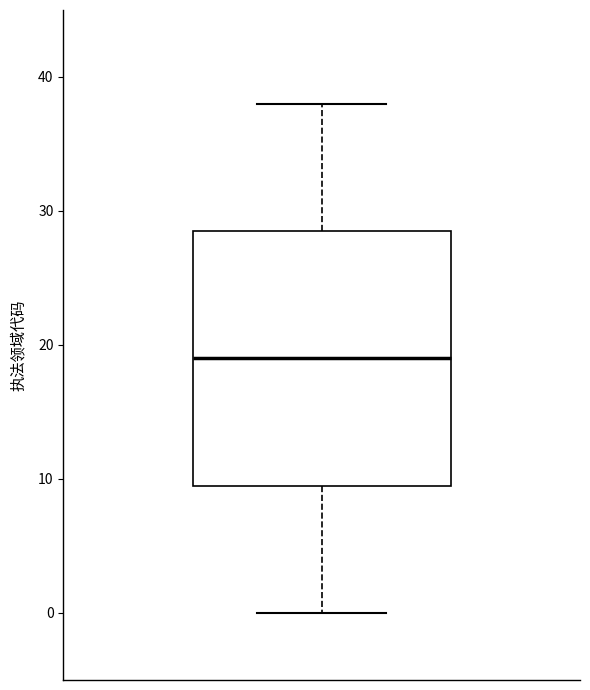

Transcribe this box plot: give where the median line is, the range the box spans, and where the two whiskers end, as read against the y-axis. The values are not printed on the chart, so give them approximately, as read against the axis.

median 19, box 10 to 29, whiskers 0 to 38